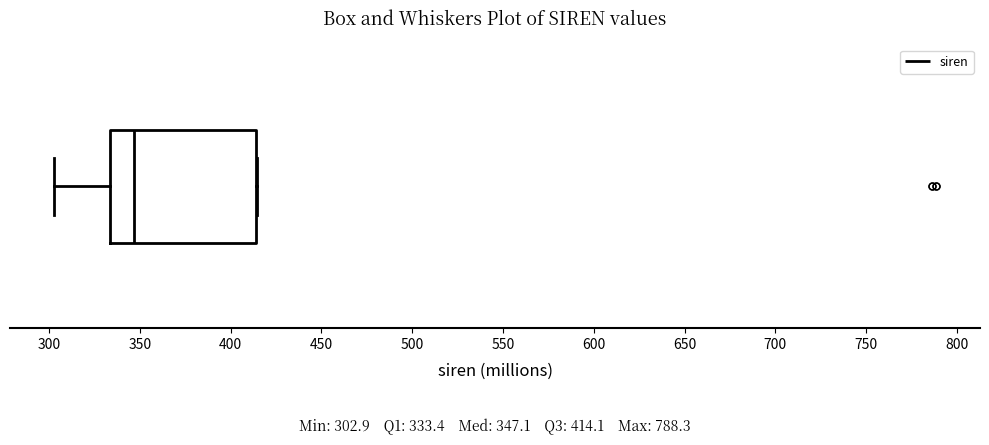

Transcribe this box plot: give where the median line is, the range the box spans, and where the two whiskers end, as read against the x-axis. The values are not printed on the chart, so give them approximately, as read against the axis.

median 345, box 335 to 415, whiskers 305 to 415